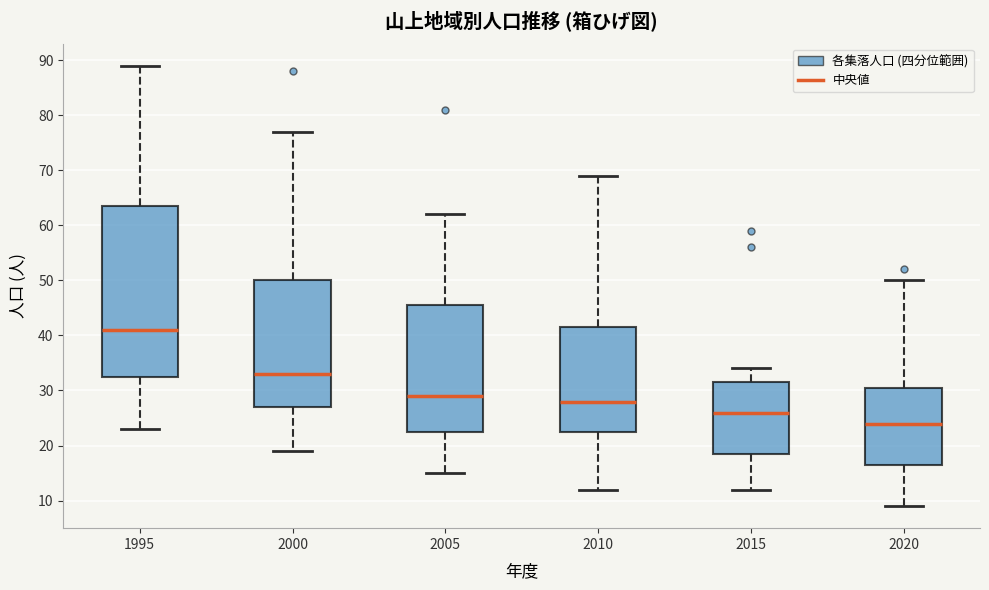

Reading left to right, transcribe this box plot: for each box, give where its median line is, the range the box spans, and where its two whiskers end, as read against the y-axis. The values are not printed on the chart, so give them approximately, as read against the axis.

1995: median 41, box 33 to 64, whiskers 23 to 89
2000: median 33, box 27 to 50, whiskers 19 to 77
2005: median 29, box 23 to 46, whiskers 15 to 62
2010: median 28, box 23 to 42, whiskers 12 to 69
2015: median 26, box 19 to 32, whiskers 12 to 34
2020: median 24, box 17 to 31, whiskers 9 to 50